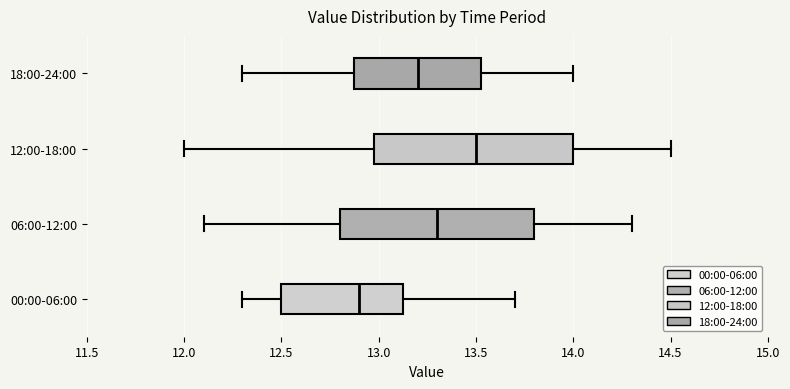

Reading bottom to top, read every box against the x-axis: the position of its median line, the range the box covers, and the ends of its whiskers. The values are not printed on the chart, so give them approximately, as read against the axis.

00:00-06:00: median 12.90, box 12.50 to 13.15, whiskers 12.30 to 13.70
06:00-12:00: median 13.30, box 12.80 to 13.80, whiskers 12.10 to 14.30
12:00-18:00: median 13.50, box 13.00 to 14.00, whiskers 12.00 to 14.50
18:00-24:00: median 13.20, box 12.90 to 13.55, whiskers 12.30 to 14.00